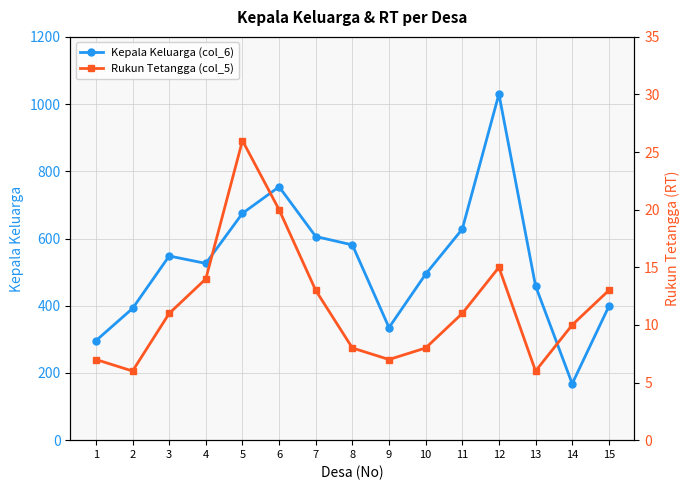

Which category has the lowest value across all series?

2